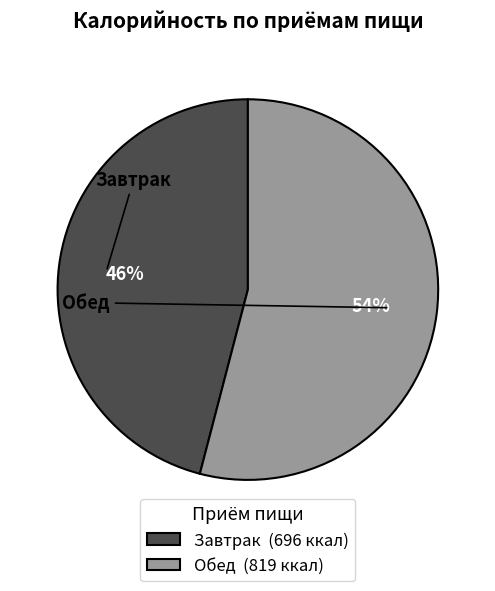

Does Завтрак account for over 50% of the chart?

No